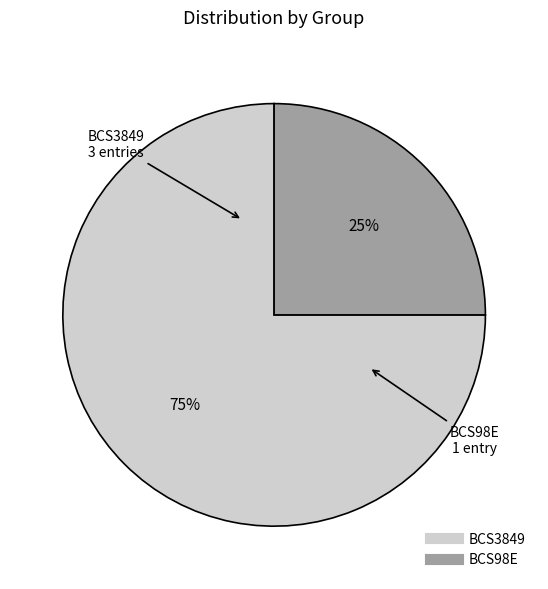

Do BCS3849 and BCS98E together represent more than half of the pie?

Yes